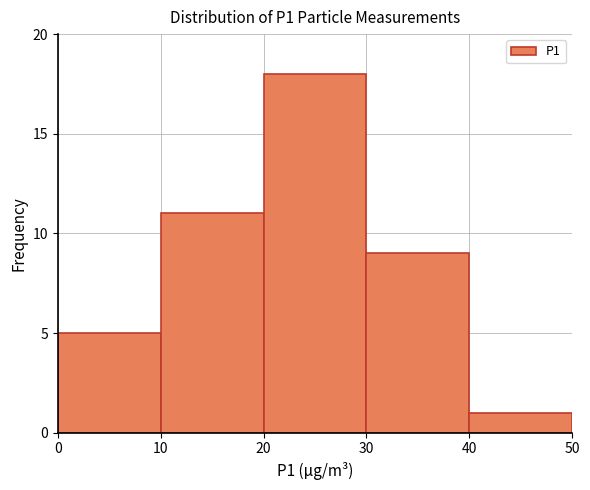

Over which range of the x-axis is the bar tallest?

20 to 30